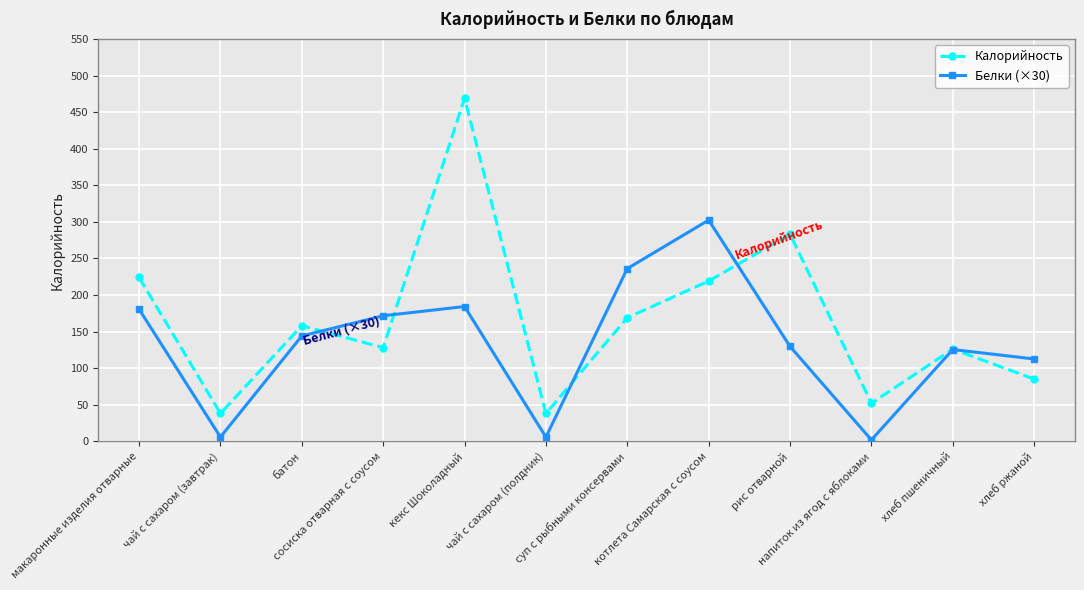

The Калорийность series shows 74.2 at хлеб пшеничный. True or false?

False